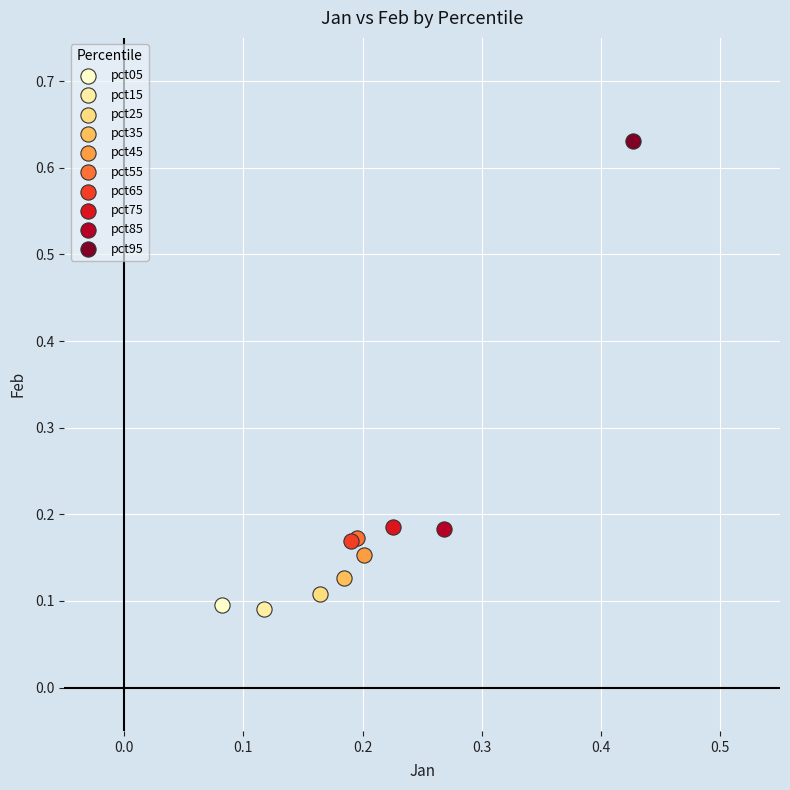

What are all the series names shown in the legend?

pct05, pct15, pct25, pct35, pct45, pct55, pct65, pct75, pct85, pct95